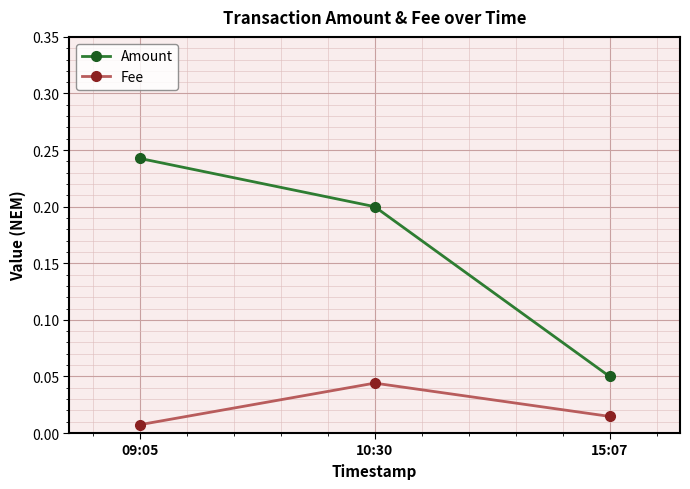

What is the sum of all Amount values?

0.5